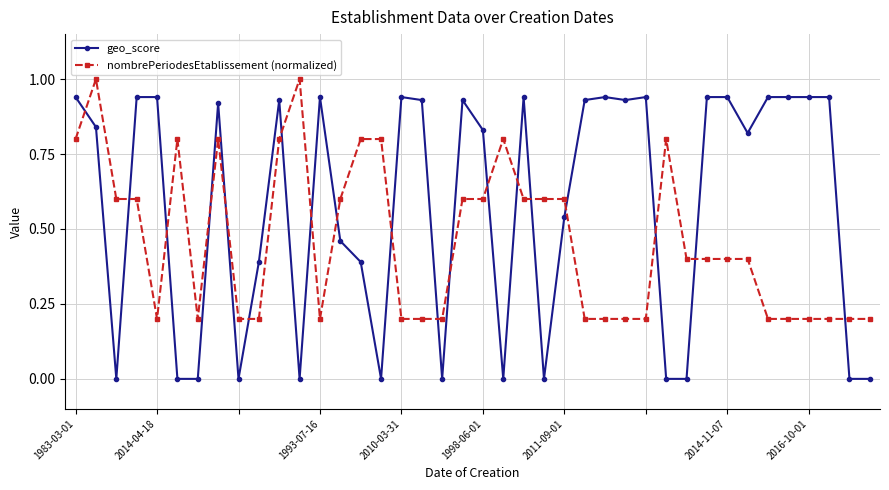

What is the value of the nombrePeriodesEtablissement (normalized) point at the 3rd from the left?

0.6